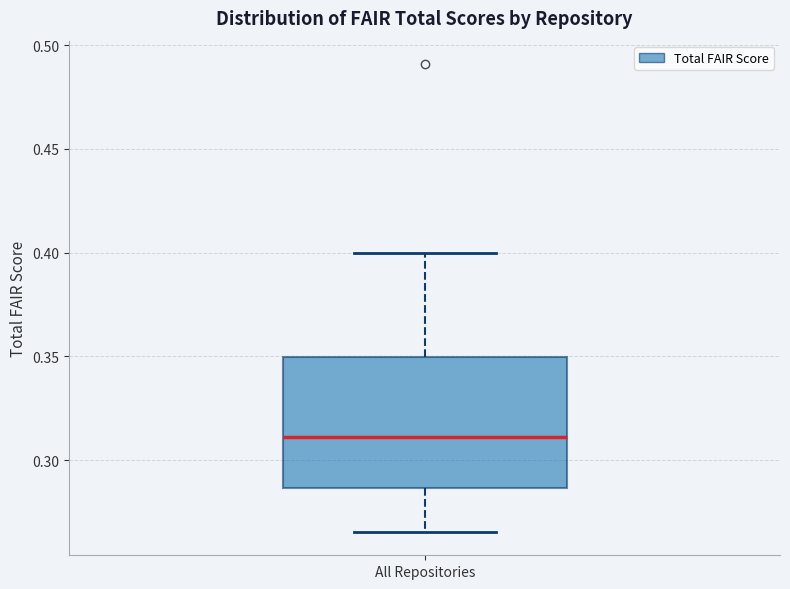

Where is the upper edge of the box for All Repositories on the y-axis? The values are not printed on the chart, so give them approximately, as read against the axis.

0.350